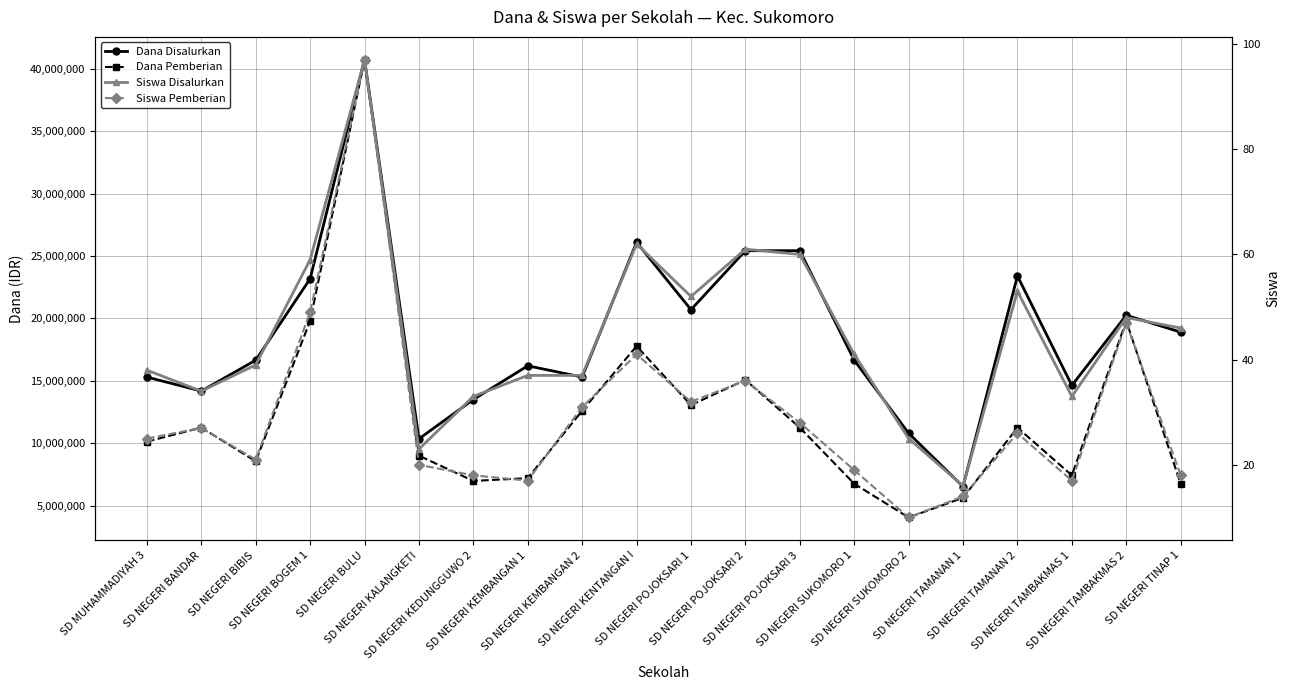

The value of Dana Pemberian at SD NEGERI SUKOMORO 2 is 6661849. True or false?

False